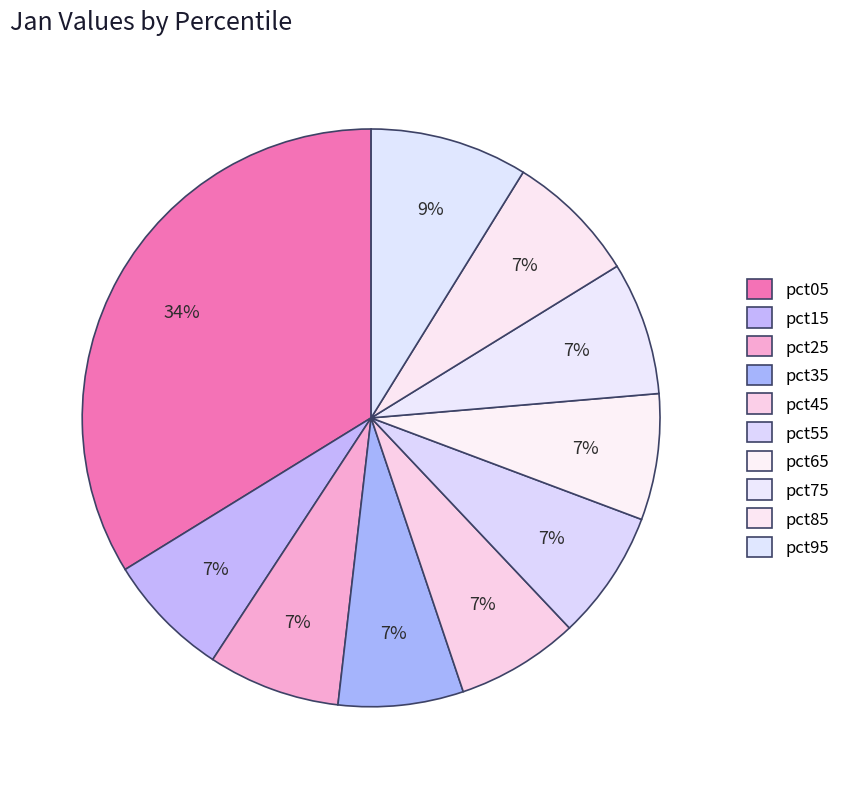

Count the number of slices in the pie.

10